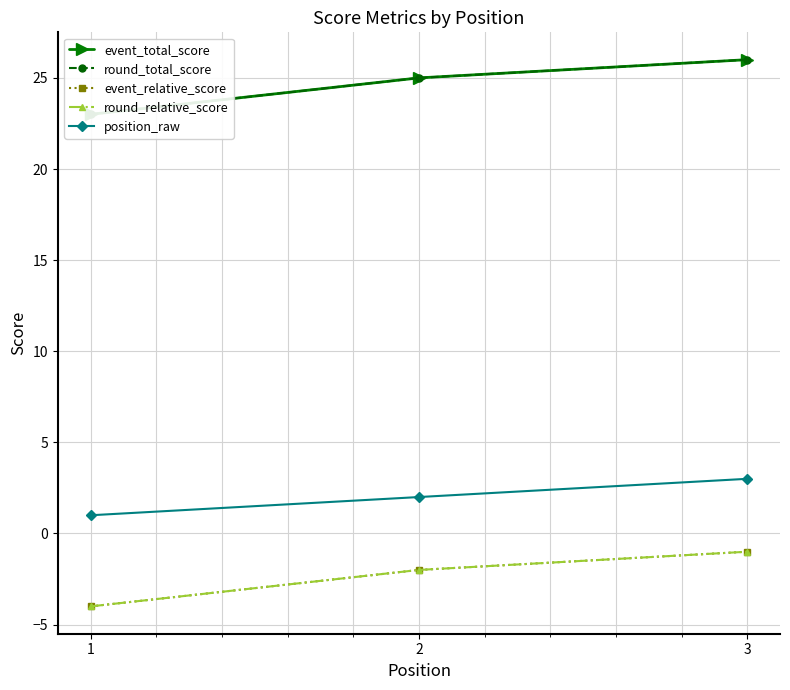

What are all the series names shown in the legend?

event_total_score, round_total_score, event_relative_score, round_relative_score, position_raw